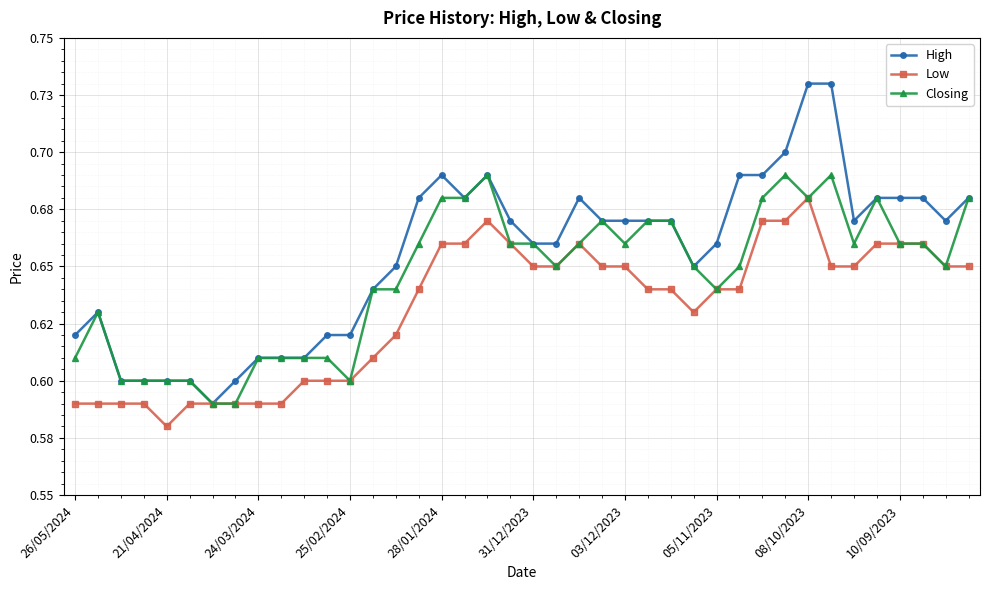

What is the difference between the maximum and minimum values in the High series?

0.1